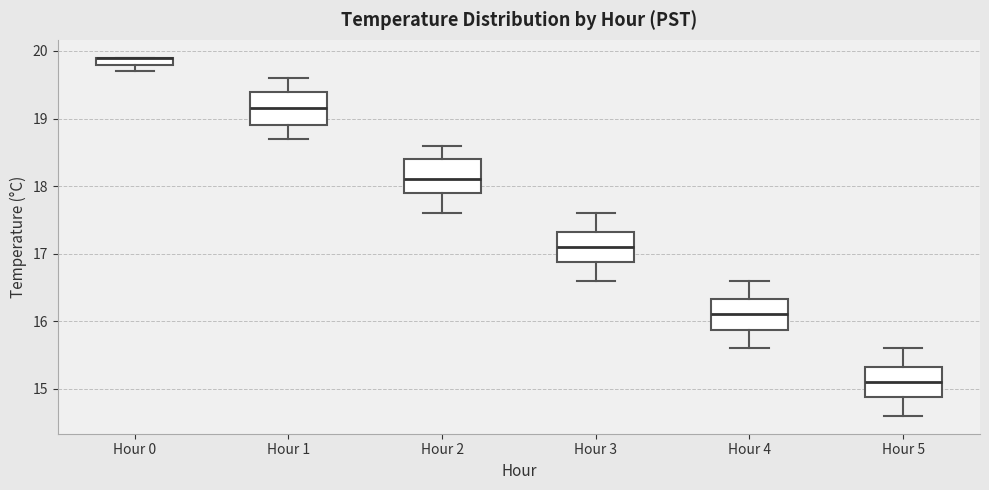

Where does the lower whisker of the box for Hour 3 end on the y-axis? The values are not printed on the chart, so give them approximately, as read against the axis.

16.6